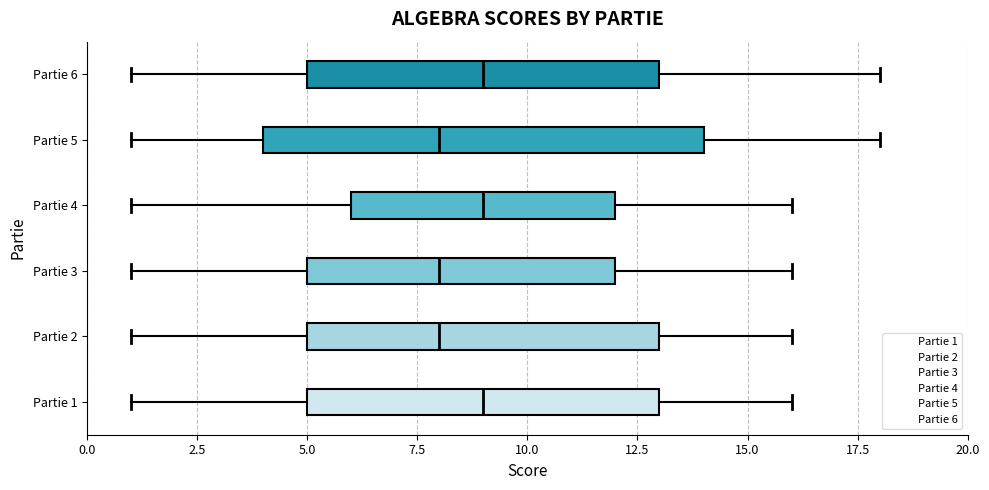

Reading bottom to top, transcribe this box plot: for each box, give where its median line is, the range the box spans, and where its two whiskers end, as read against the x-axis. The values are not printed on the chart, so give them approximately, as read against the axis.

Partie 1: median 9, box 5 to 13, whiskers 1 to 16
Partie 2: median 8, box 5 to 13, whiskers 1 to 16
Partie 3: median 8, box 5 to 12, whiskers 1 to 16
Partie 4: median 9, box 6 to 12, whiskers 1 to 16
Partie 5: median 8, box 4 to 14, whiskers 1 to 18
Partie 6: median 9, box 5 to 13, whiskers 1 to 18